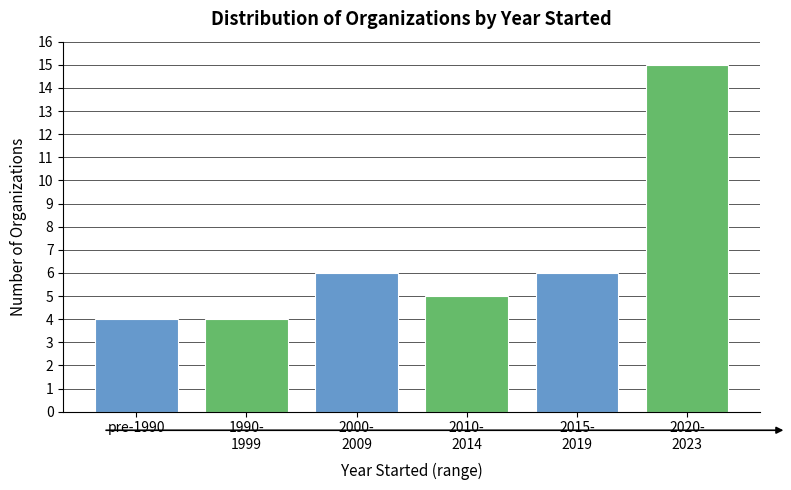

Reading right to left, transcribe all the data shown in this chart.

15	6	5	6	4	4